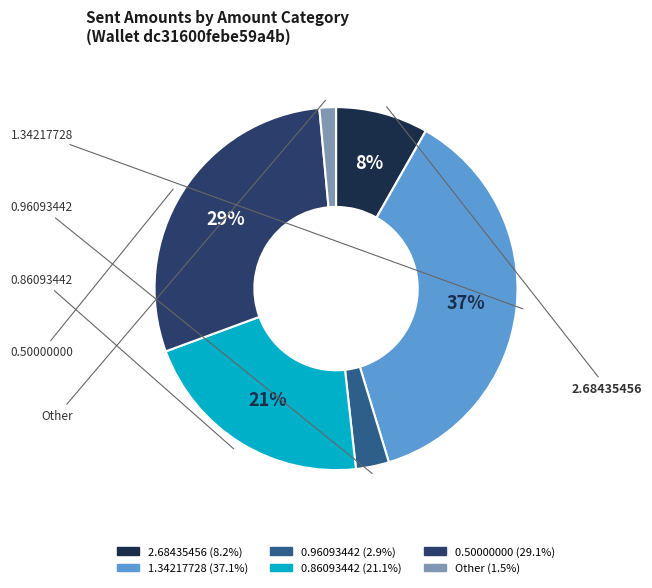

To the nearest percent, what is the difference between the largest and smallest slice percentages?

36%